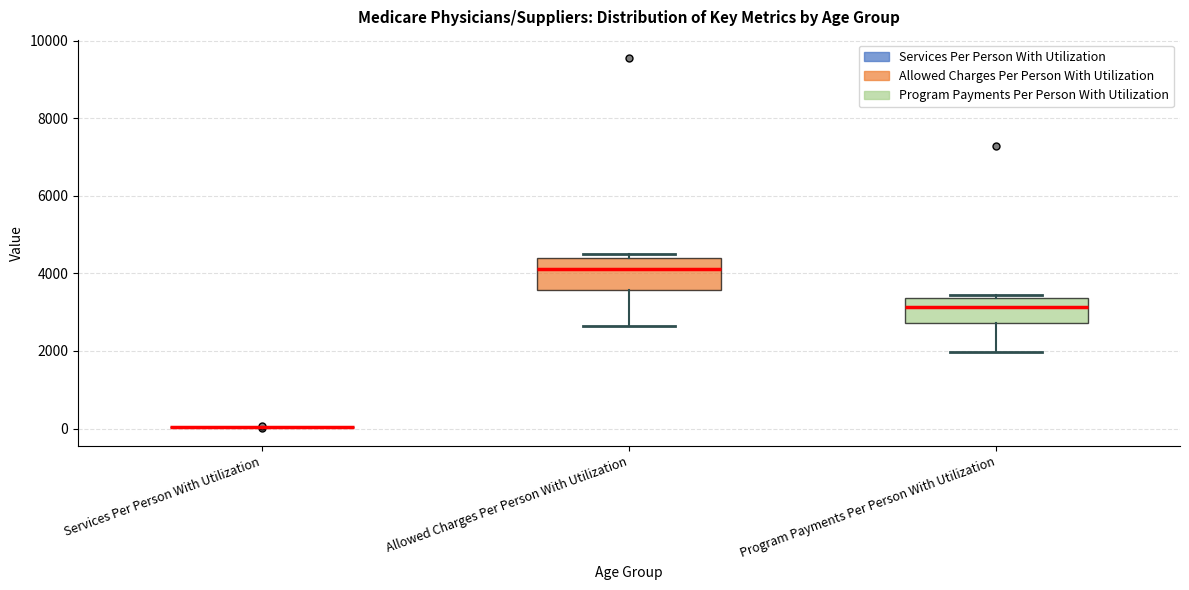

Reading left to right, read every box against the y-axis: the position of its median line, the range the box covers, and the ends of its whiskers. The values are not printed on the chart, so give them approximately, as read against the axis.

Services Per Person With Utilization: box collapsed to a line at 0, whiskers 0 to 0
Allowed Charges Per Person With Utilization: median 4200, box 3600 to 4400, whiskers 2600 to 4600
Program Payments Per Person With Utilization: median 3200, box 2800 to 3400, whiskers 2000 to 3400 (just above the box's upper edge)